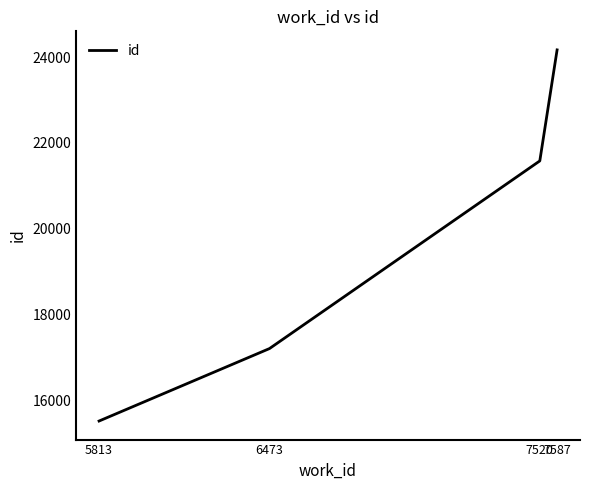

The chart shows a value of 23038 at 5813. True or false?

False